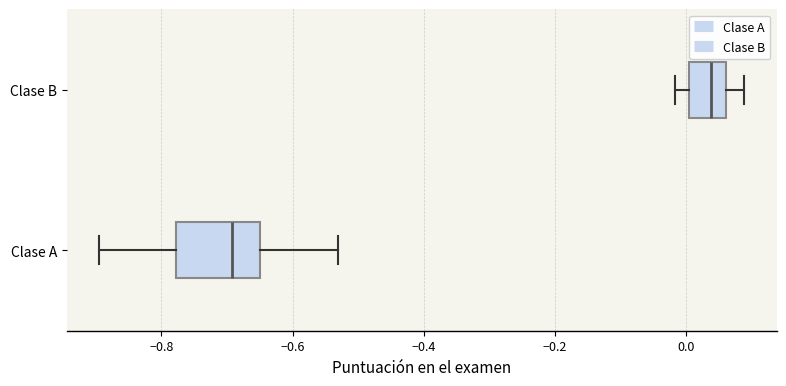

Reading bottom to top, read every box against the x-axis: the position of its median line, the range the box covers, and the ends of its whiskers. The values are not printed on the chart, so give them approximately, as read against the axis.

Clase A: median -0.70, box -0.78 to -0.64, whiskers -0.90 to -0.54
Clase B: median 0.04, box 0.00 to 0.06, whiskers -0.02 to 0.08